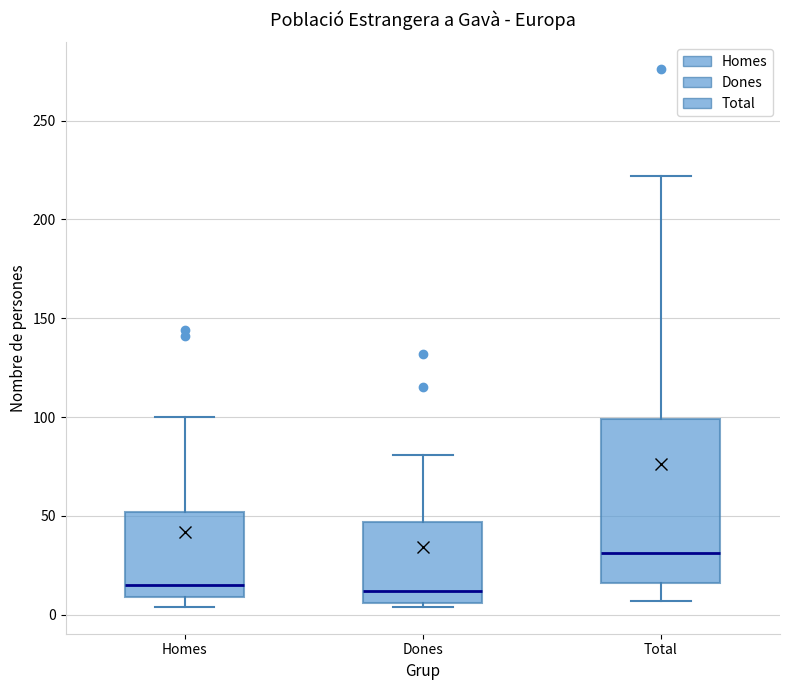

Where does the median line of the box for Dones sit on the y-axis? The values are not printed on the chart, so give them approximately, as read against the axis.

10